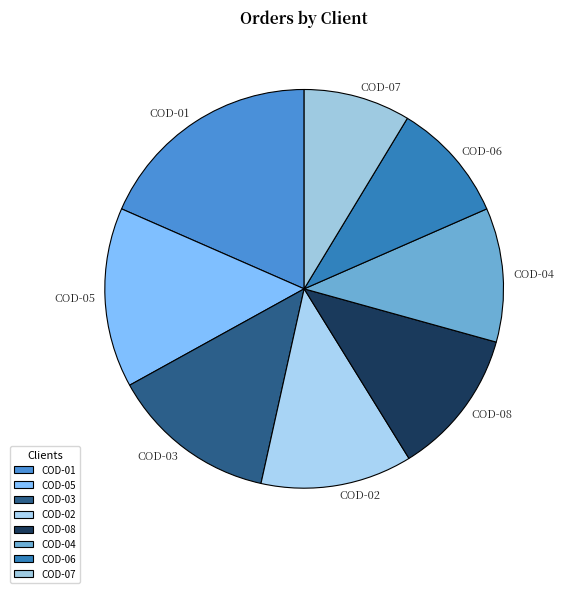

Which category has the smallest portion of the pie?

COD-07